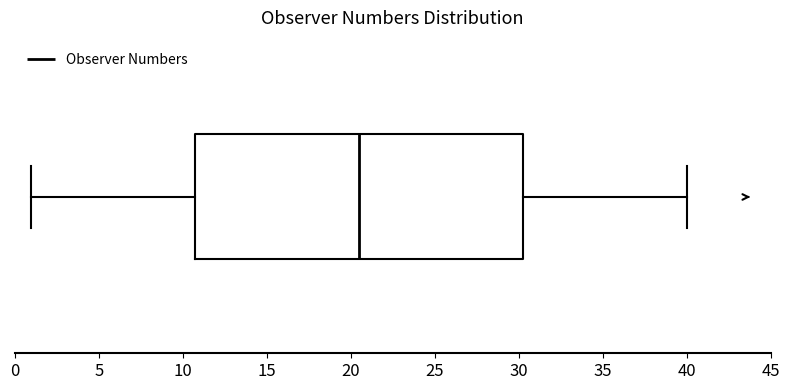

Read this box plot against the x-axis: the position of the median line, the range covered by the box, and the ends of both whiskers. The values are not printed on the chart, so give them approximately, as read against the axis.

median 20.5, box 11.0 to 30.5, whiskers 1.0 to 40.0